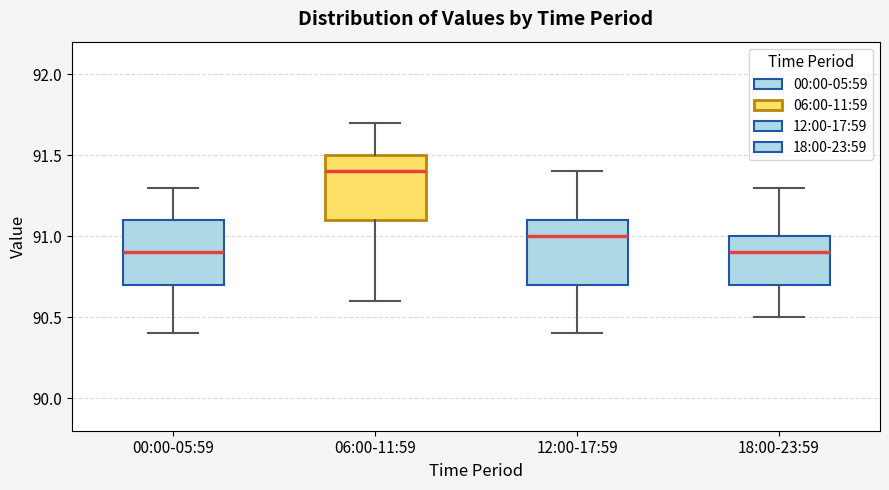

Reading left to right, read every box against the y-axis: the position of its median line, the range the box covers, and the ends of its whiskers. The values are not printed on the chart, so give them approximately, as read against the axis.

00:00-05:59: median 90.9, box 90.7 to 91.1, whiskers 90.4 to 91.3
06:00-11:59: median 91.4, box 91.1 to 91.5, whiskers 90.6 to 91.7
12:00-17:59: median 91.0, box 90.7 to 91.1, whiskers 90.4 to 91.4
18:00-23:59: median 90.9, box 90.7 to 91.0, whiskers 90.5 to 91.3